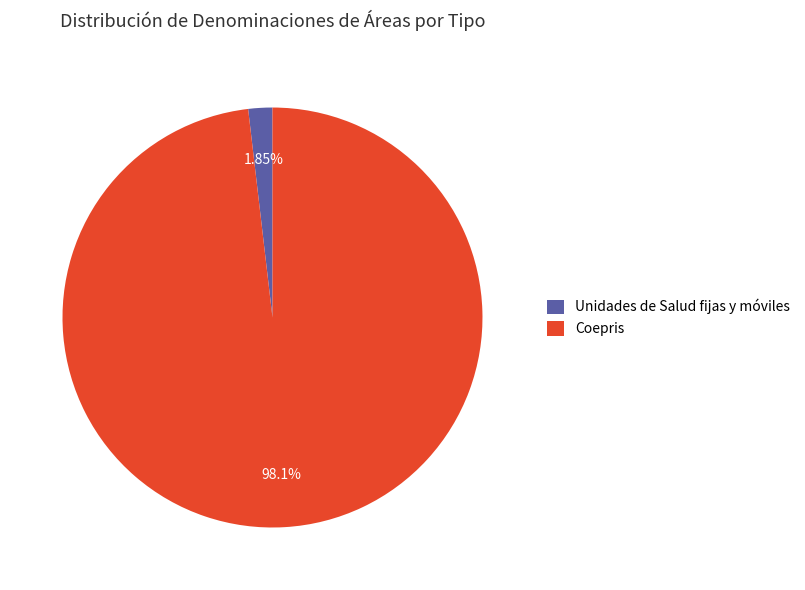

How many slices are in this pie chart?

2